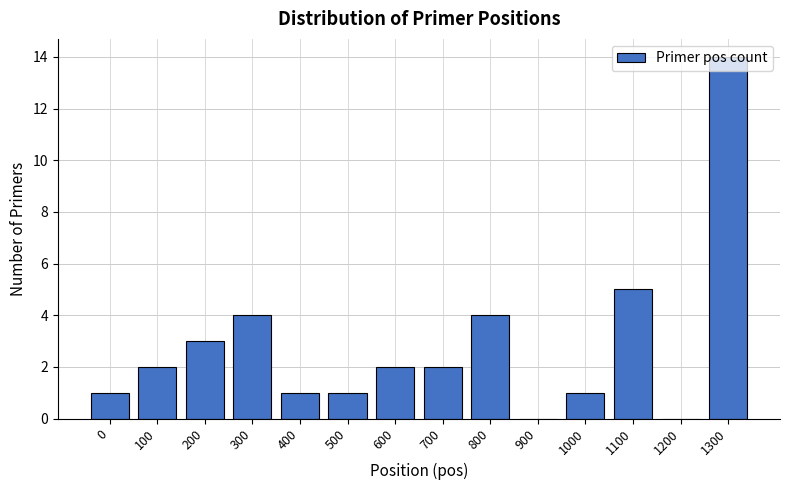

Between 200 and 1300, which is larger?

1300